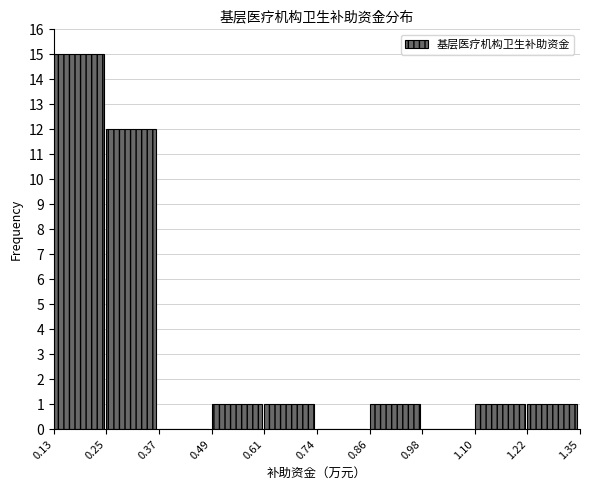

Reading left to right, transcribe this chart: for each bar, give the range it covers on the x-axis and its height. The values are not printed on the chart, so give them approximately, as read against the axis.

0.13 to 0.25: 15
0.25 to 0.37: 12
0.37 to 0.49: 0
0.49 to 0.61: 1
0.61 to 0.74: 1
0.74 to 0.86: 0
0.86 to 0.98: 1
0.98 to 1.10: 0
1.10 to 1.22: 1
1.22 to 1.35: 1